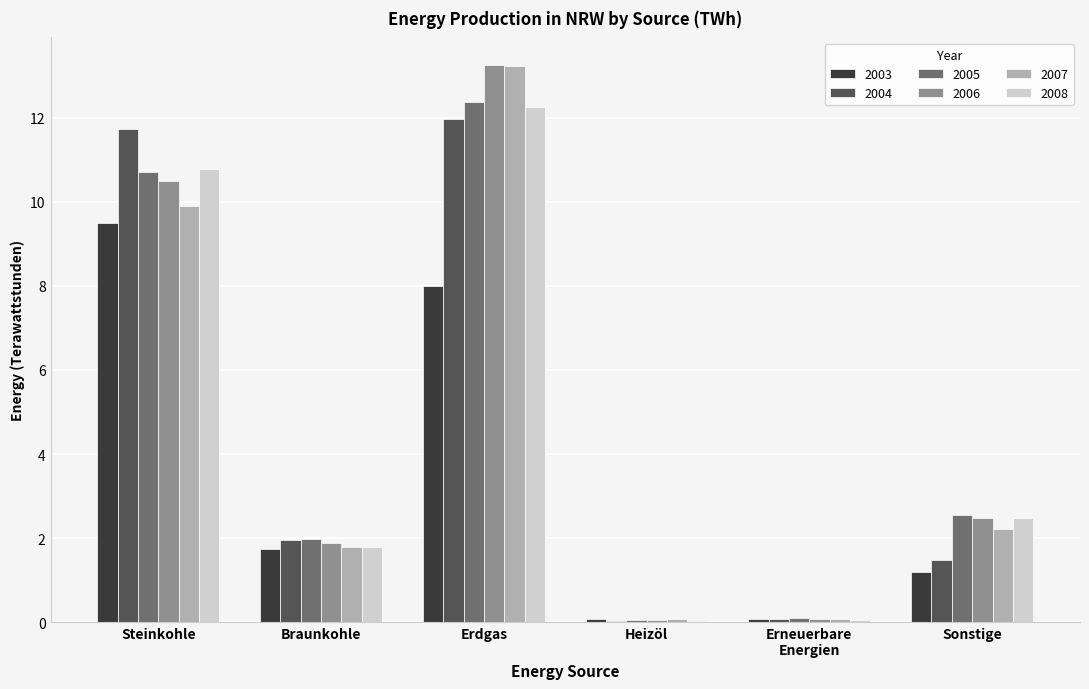

At which category is the sum across all series the highest?

Erdgas